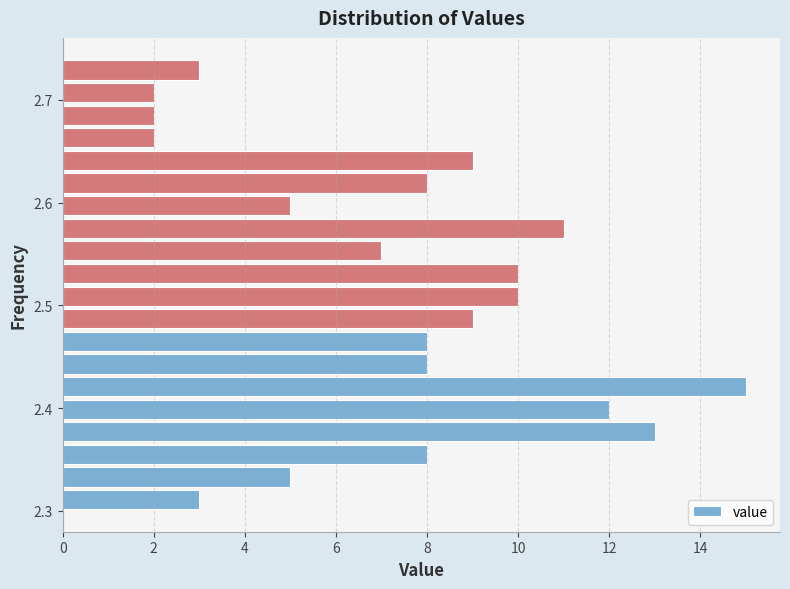

Read against the y-axis, roughly where is the centre of the longest bar?

2.42